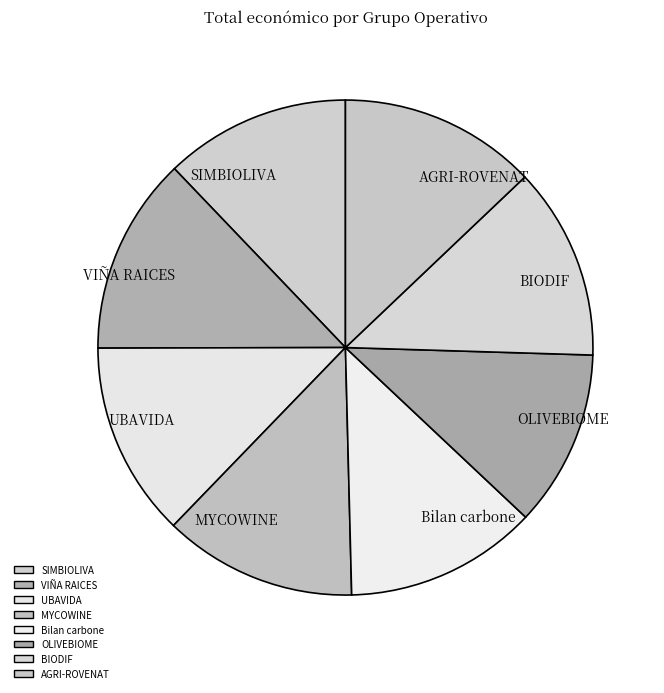

True or false: SIMBIOLIVA accounts for 6% of the total.

False